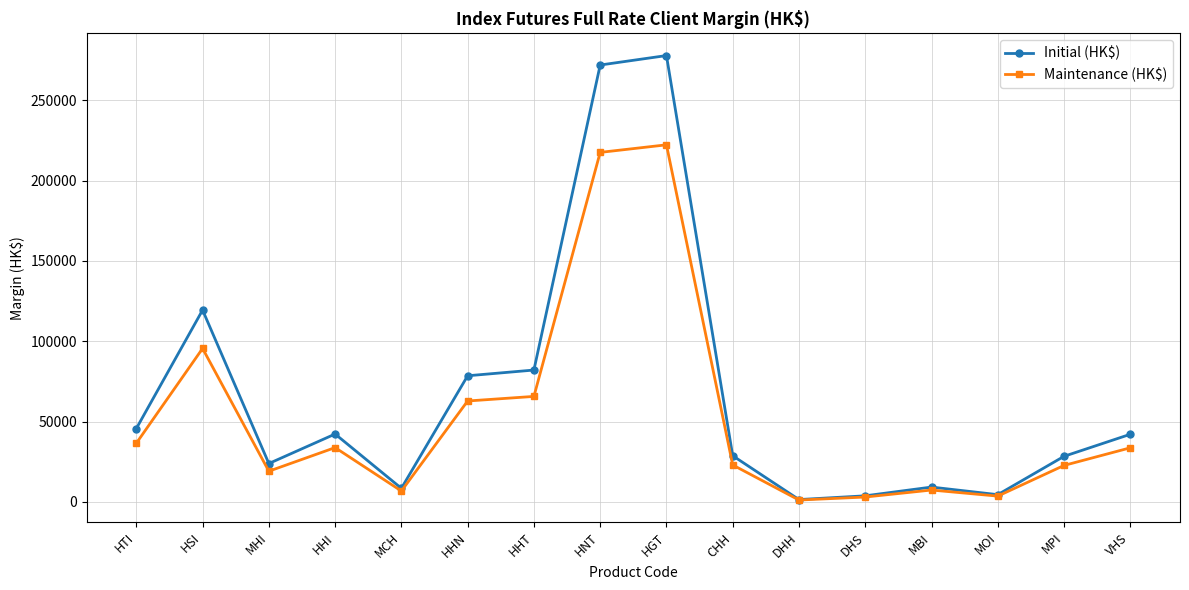

What value does the Initial (HK$) series have at HHI?

42227